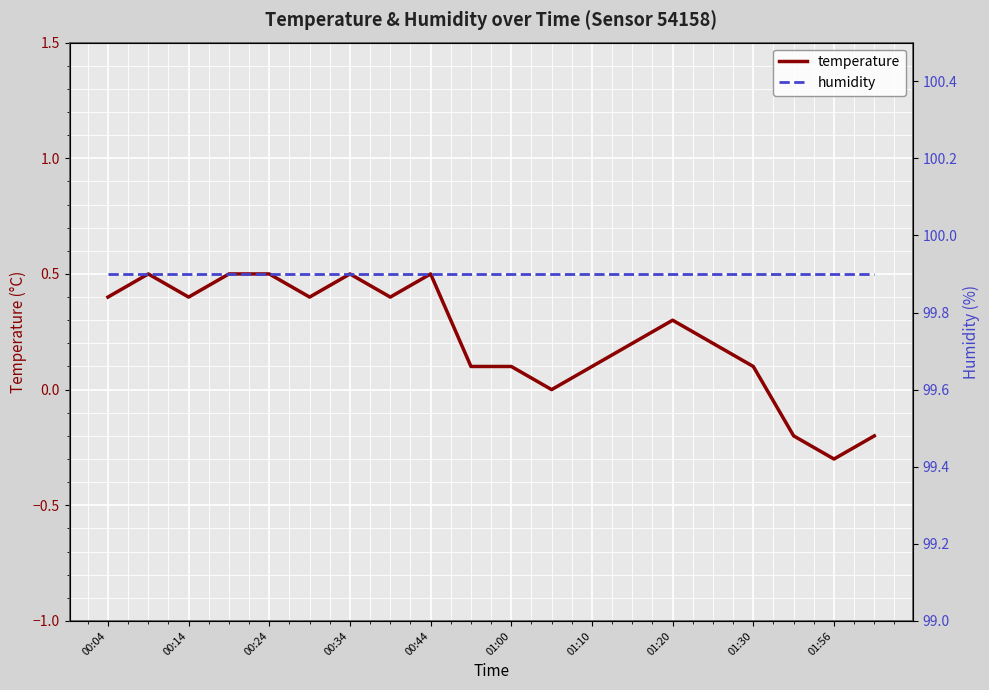

What is the highest value of the temperature series?

0.5